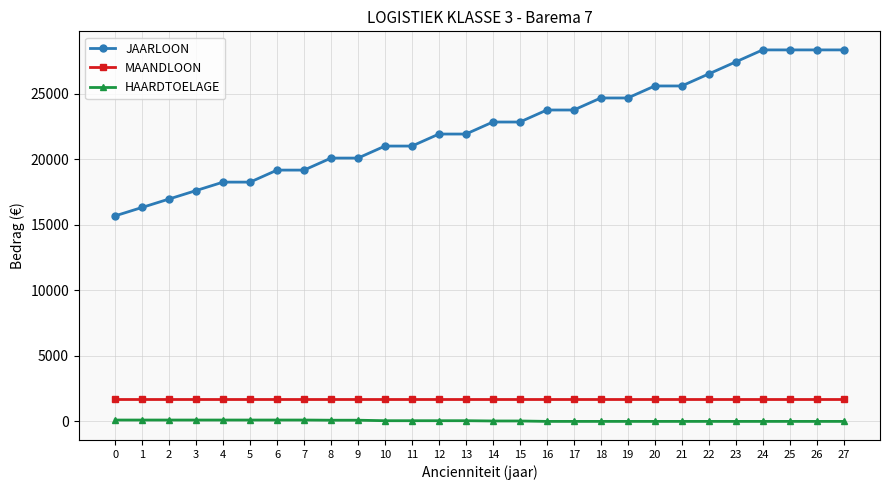

What is the average value of the JAARLOON series?

22447.3